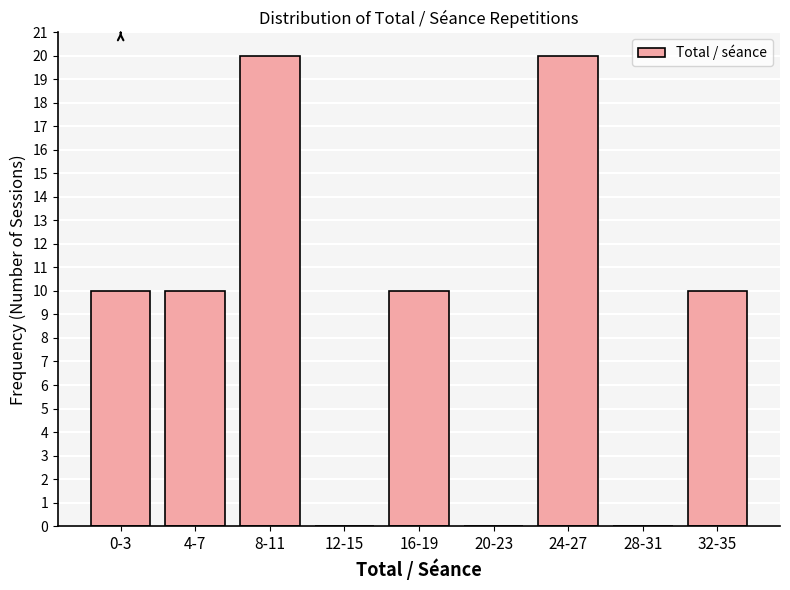

Reading right to left, extract all data points from this chart.

32-35=10	28-31=0	24-27=20	20-23=0	16-19=10	12-15=0	8-11=20	4-7=10	0-3=10